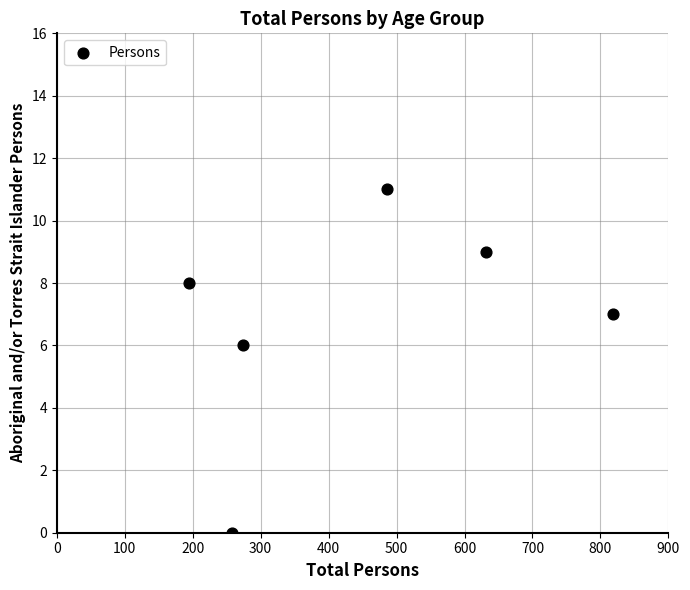

What Y value in the scatter plot is closest to 5?

6